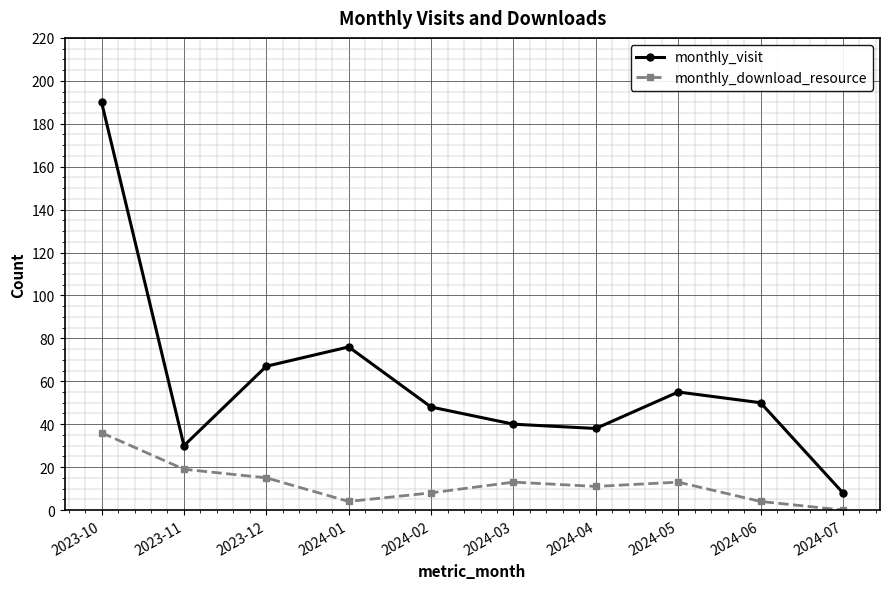

True or false: monthly_download_resource and monthly_visit cross at least once.

False